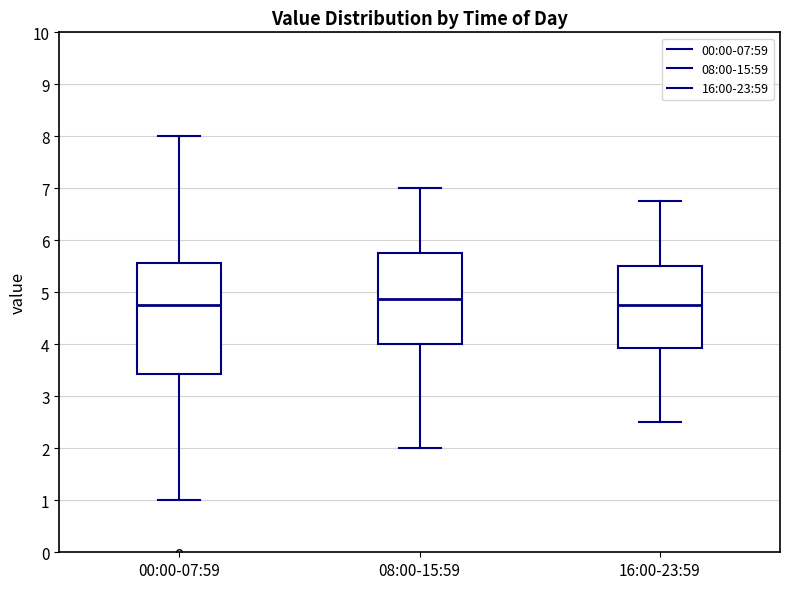

Reading left to right, read every box against the y-axis: the position of its median line, the range the box covers, and the ends of its whiskers. The values are not printed on the chart, so give them approximately, as read against the axis.

00:00-07:59: median 4.8, box 3.4 to 5.6, whiskers 1.0 to 8.0
08:00-15:59: median 4.9, box 4.0 to 5.8, whiskers 2.0 to 7.0
16:00-23:59: median 4.8, box 3.9 to 5.5, whiskers 2.5 to 6.8